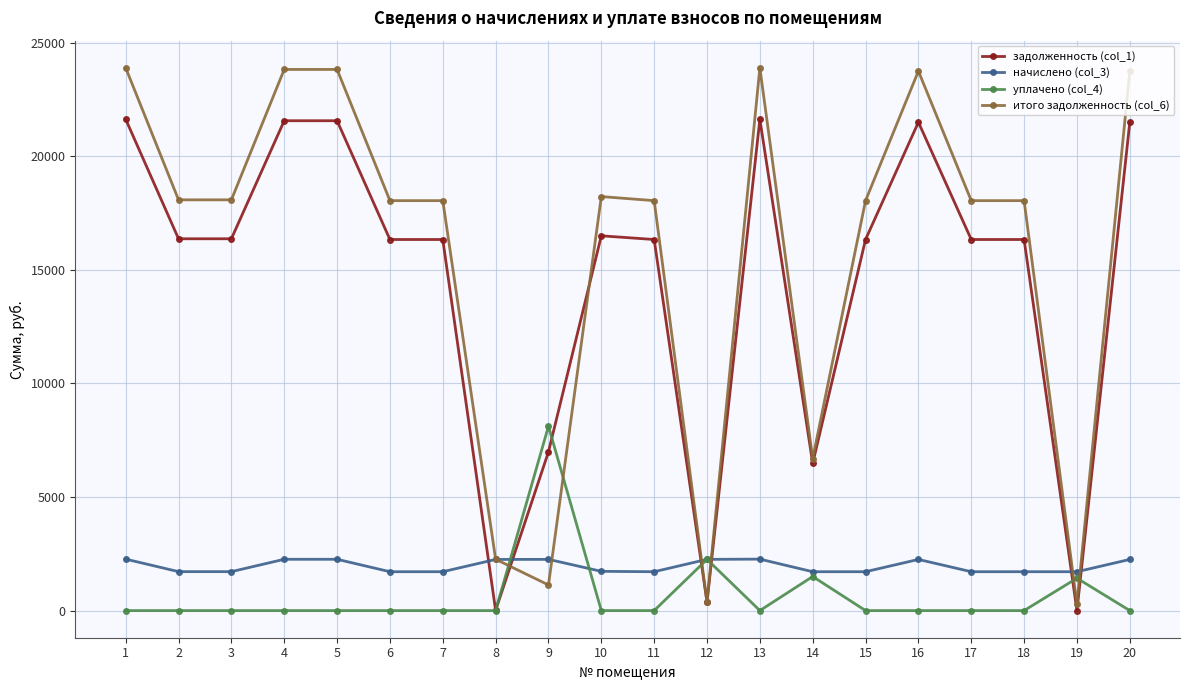

How many intersections are there between задолженность (col_1) and начислено (col_3)?

6